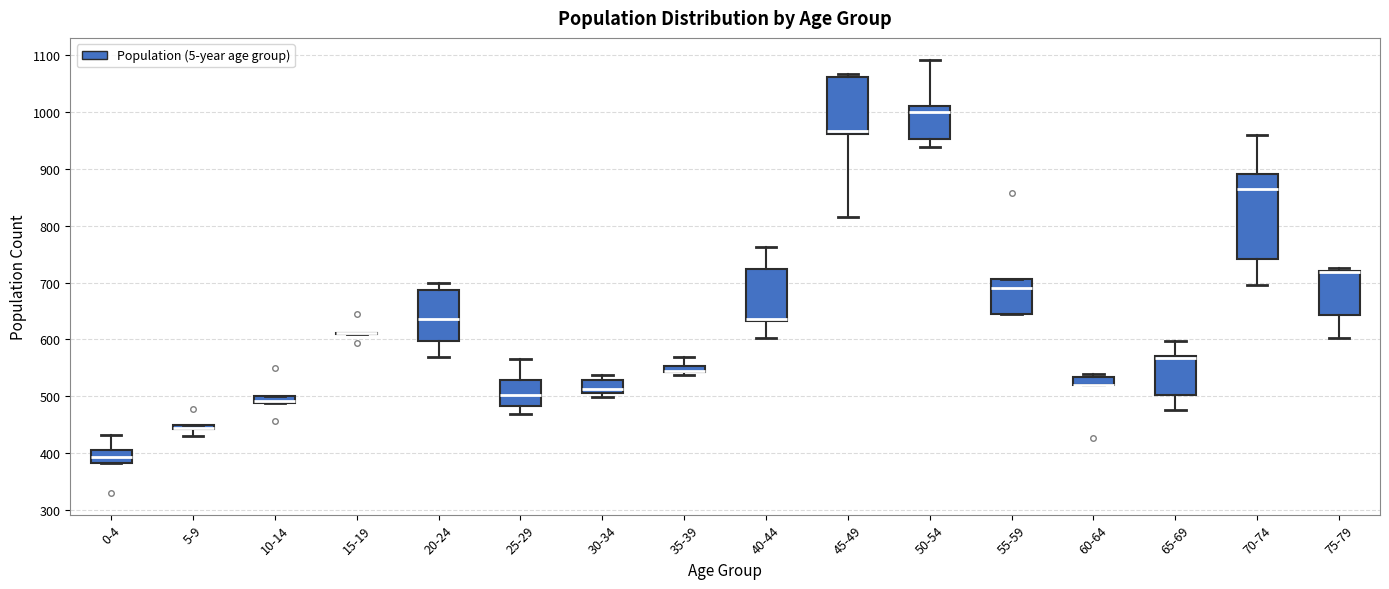

Comparing the boxes themselves (not the whiskers), which one is the tallest?

70-74